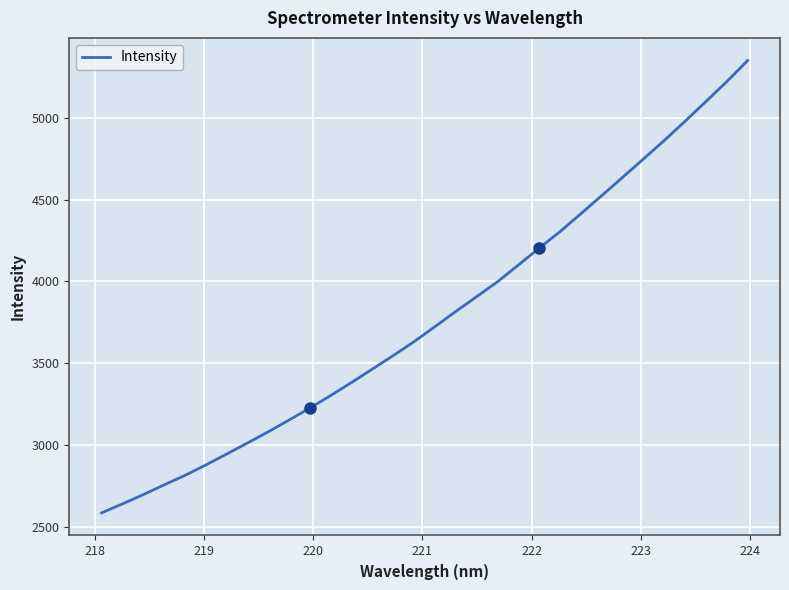

Is this an area chart (filled region under the line)?

No